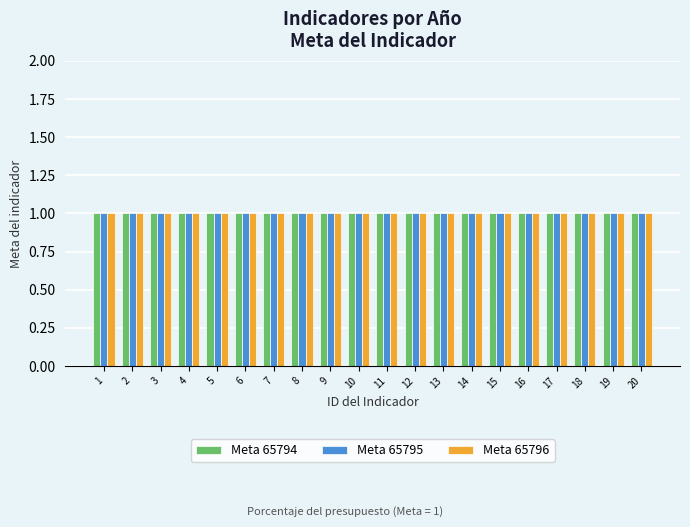

At which label is Meta 65796 closest to 1?

1